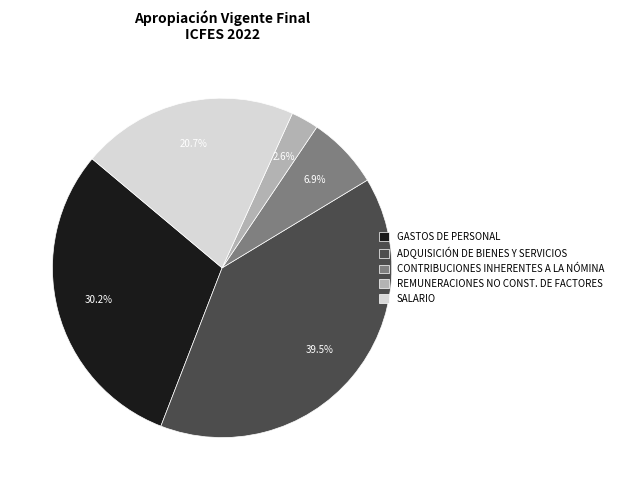

How many segments does this pie chart have?

5